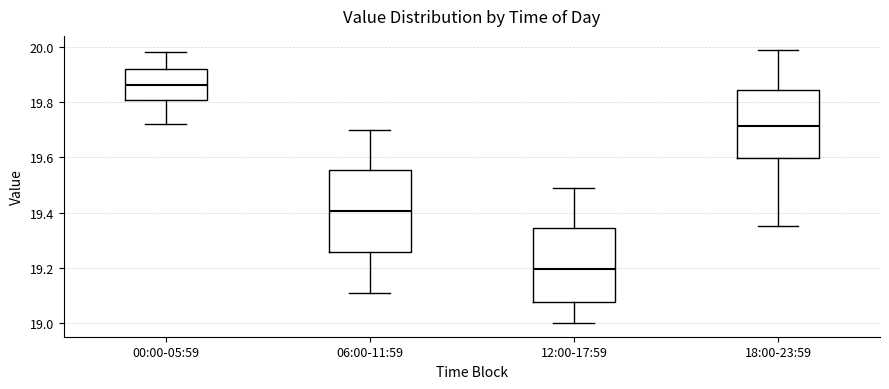

Reading left to right, transcribe this box plot: for each box, give where its median line is, the range the box spans, and where its two whiskers end, as read against the y-axis. The values are not printed on the chart, so give them approximately, as read against the axis.

00:00-05:59: median 19.86, box 19.80 to 19.92, whiskers 19.72 to 19.98
06:00-11:59: median 19.40, box 19.26 to 19.56, whiskers 19.12 to 19.70
12:00-17:59: median 19.20, box 19.08 to 19.34, whiskers 19.00 to 19.50
18:00-23:59: median 19.72, box 19.60 to 19.84, whiskers 19.36 to 20.00